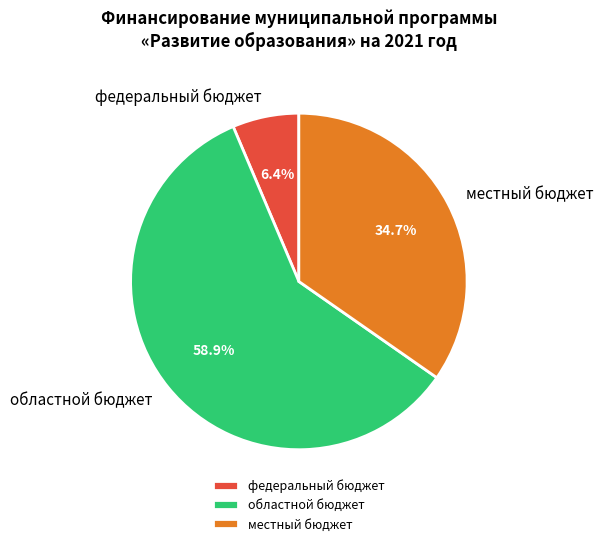

Does any single category account for the majority?

Yes